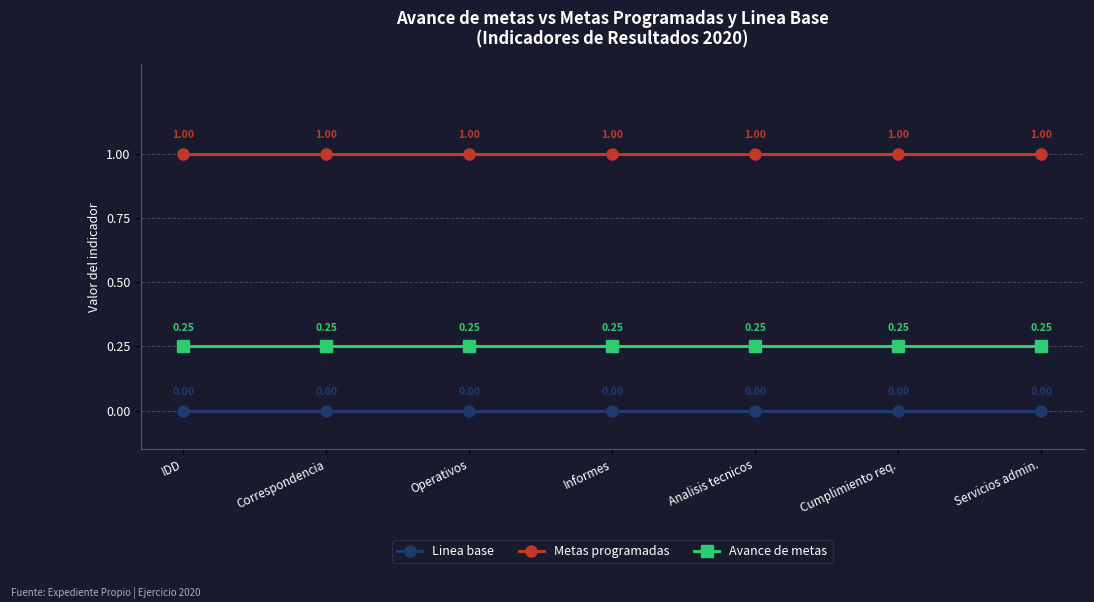

What position from the left is Servicios admin.?

7